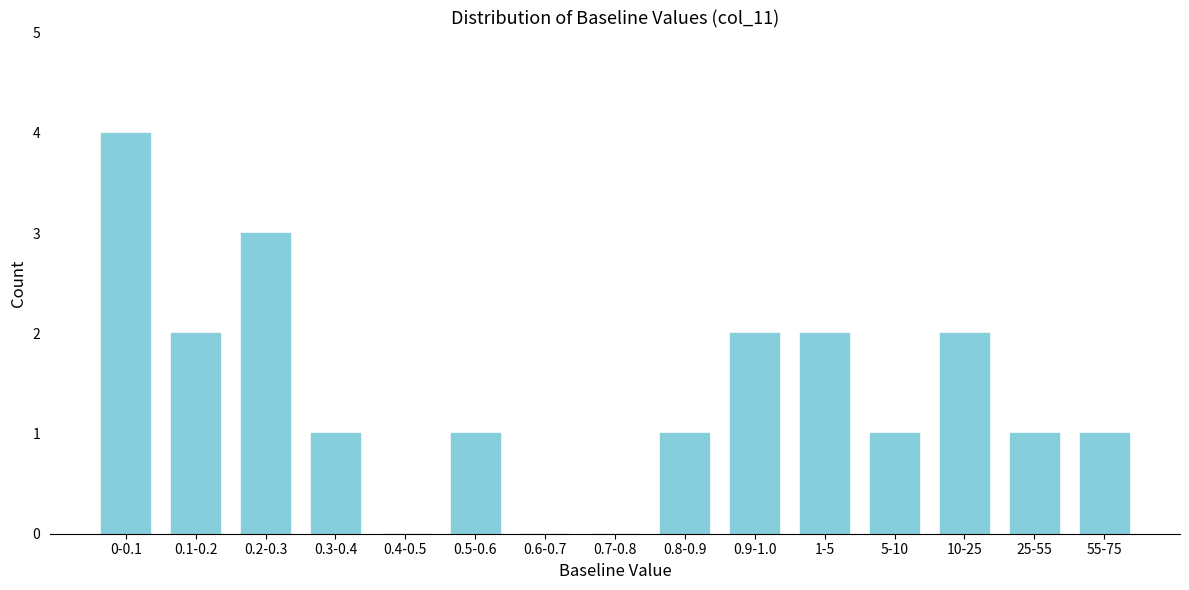

Reading left to right, list all the values displayed in this chart.

0-0.1=4	0.1-0.2=2	0.2-0.3=3	0.3-0.4=1	0.4-0.5=0	0.5-0.6=1	0.6-0.7=0	0.7-0.8=0	0.8-0.9=1	0.9-1.0=2	1-5=2	5-10=1	10-25=2	25-55=1	55-75=1